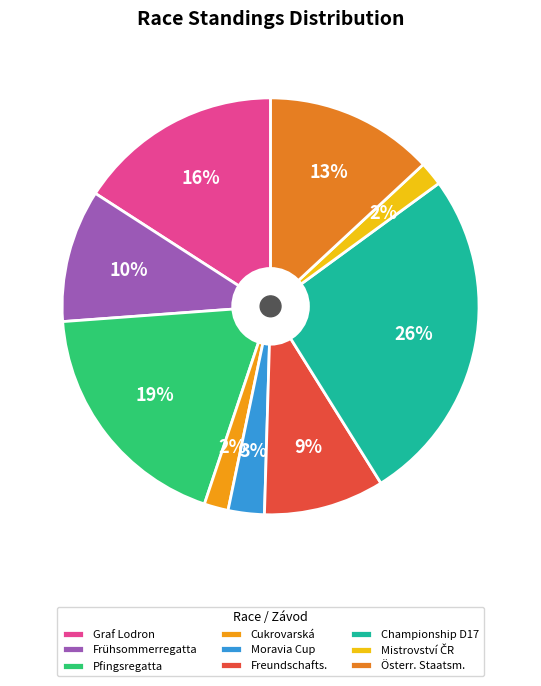

To the nearest percent, what is the average slice percentage?

11%